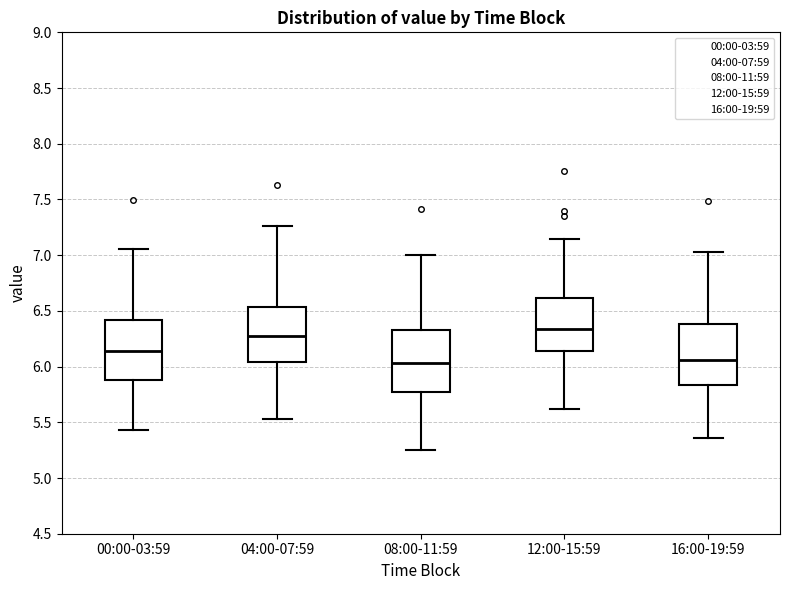

Reading left to right, transcribe this box plot: for each box, give where its median line is, the range the box spans, and where its two whiskers end, as read against the y-axis. The values are not printed on the chart, so give them approximately, as read against the axis.

00:00-03:59: median 6.15, box 5.90 to 6.40, whiskers 5.45 to 7.05
04:00-07:59: median 6.25, box 6.05 to 6.55, whiskers 5.55 to 7.25
08:00-11:59: median 6.05, box 5.75 to 6.35, whiskers 5.25 to 7.00
12:00-15:59: median 6.35, box 6.15 to 6.60, whiskers 5.60 to 7.15
16:00-19:59: median 6.05, box 5.85 to 6.40, whiskers 5.35 to 7.05